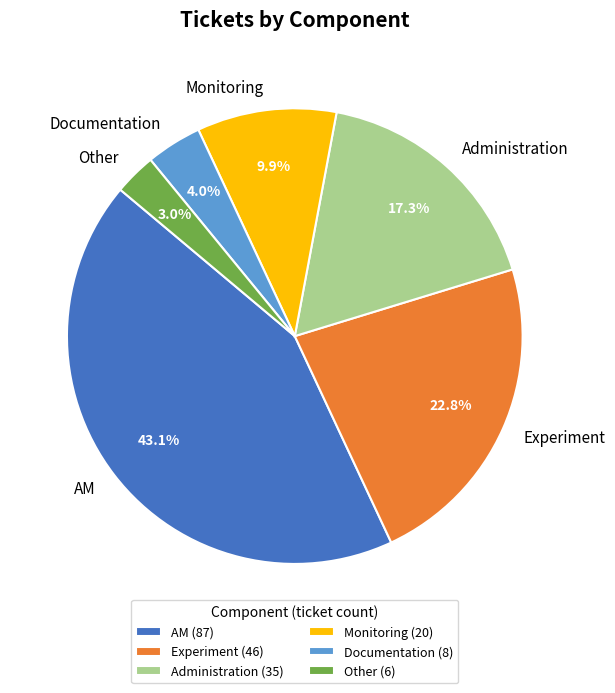

Is there a majority slice in this chart?

No